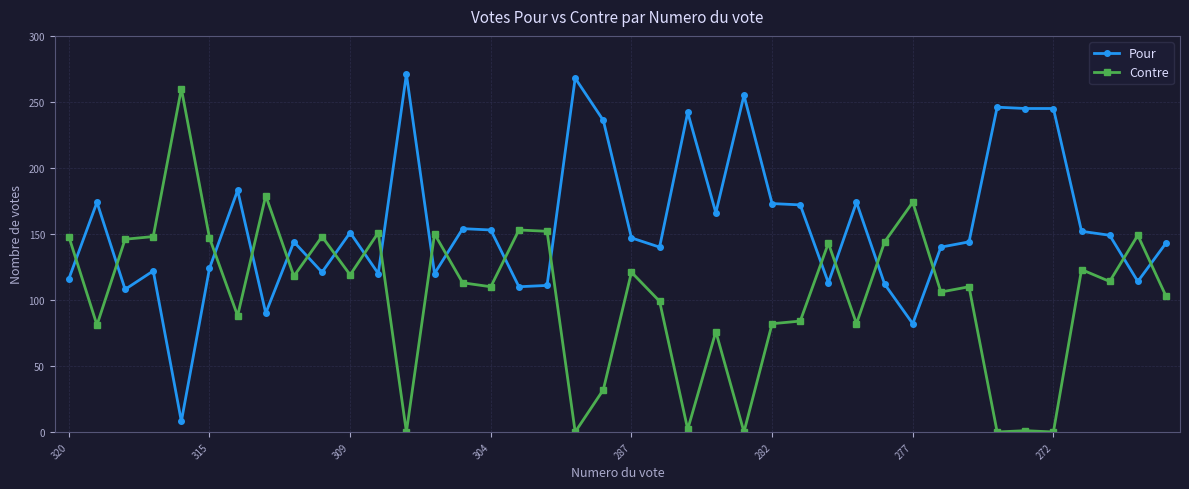

Which series ends up on top after the final intersection of Contre and Pour?

Pour